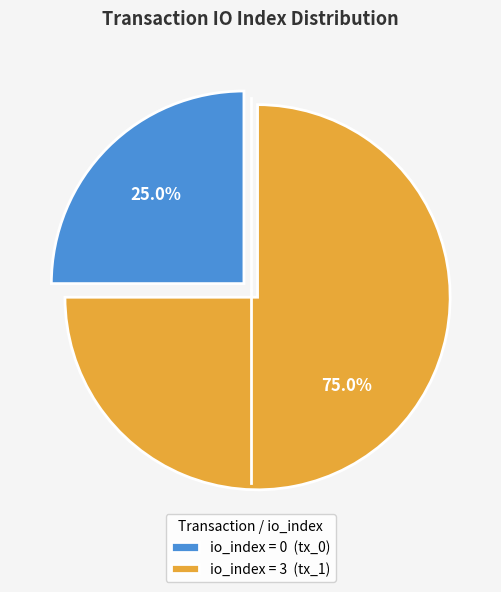

Rank the categories by value from lowest to highest.

io_index = 0 (tx_0), io_index = 3 (tx_1)